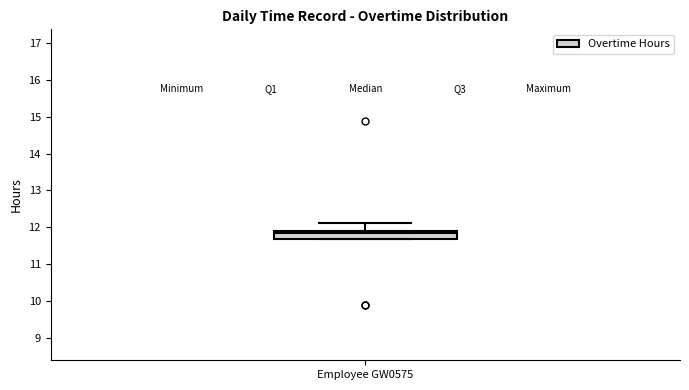

Transcribe this box plot: give where the median line is, the range the box spans, and where the two whiskers end, as read against the y-axis. The values are not printed on the chart, so give them approximately, as read against the axis.

median 11.8, box 11.7 to 11.9, whiskers 11.7 to 12.1